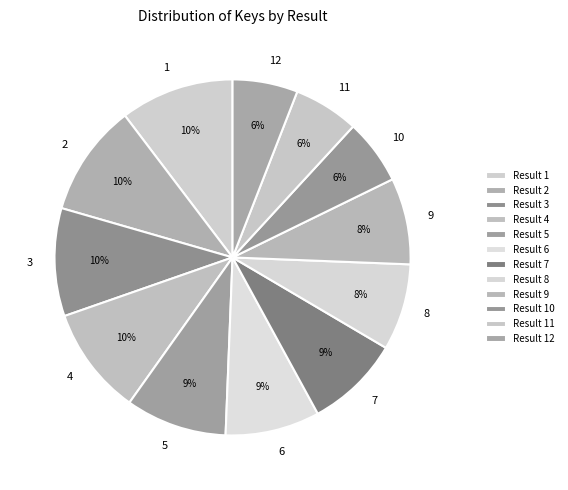

To the nearest percent, what is the difference between the largest and smallest slice percentages?

4%